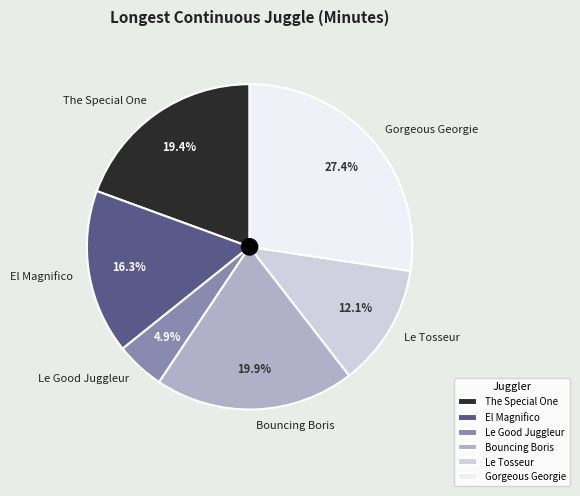

To the nearest percent, what is the difference between the The Special One and Le Tosseur slice percentages?

7%